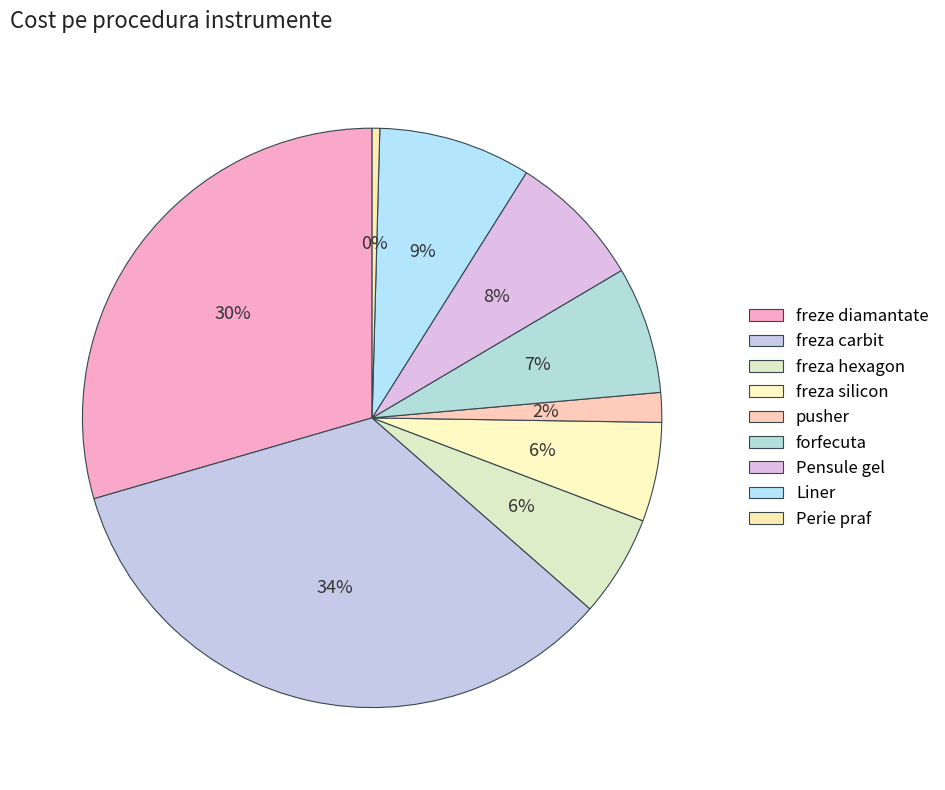

Which category has the biggest portion of the pie?

freza carbit